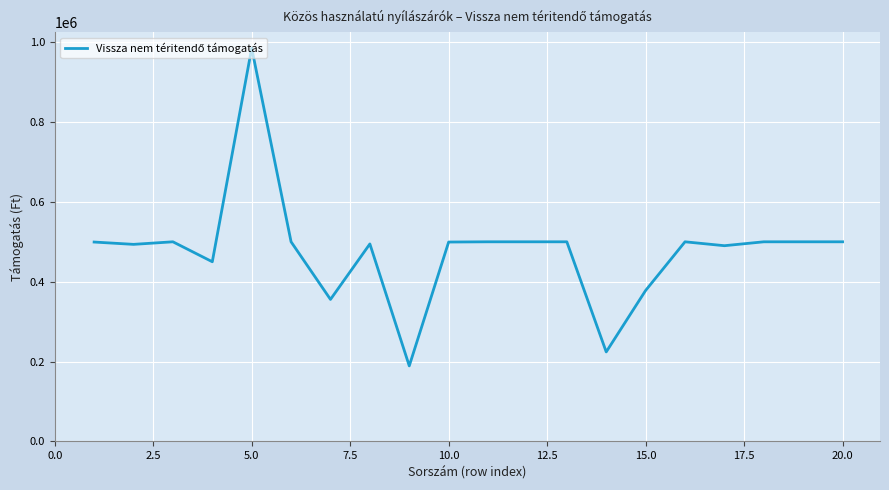

Count the number of categories in the chart.

20